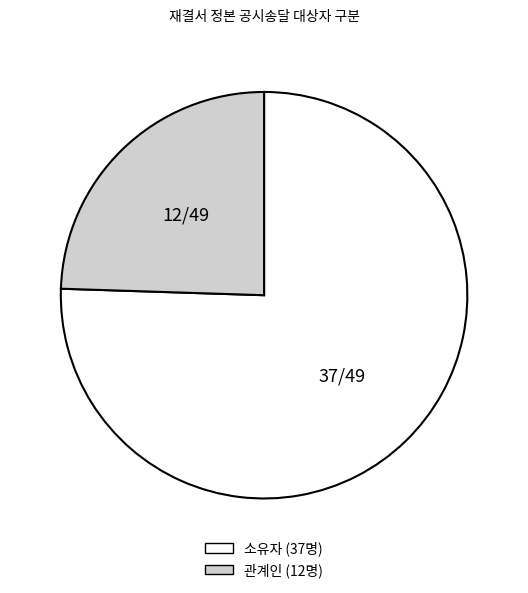

Count the number of slices in the pie.

2